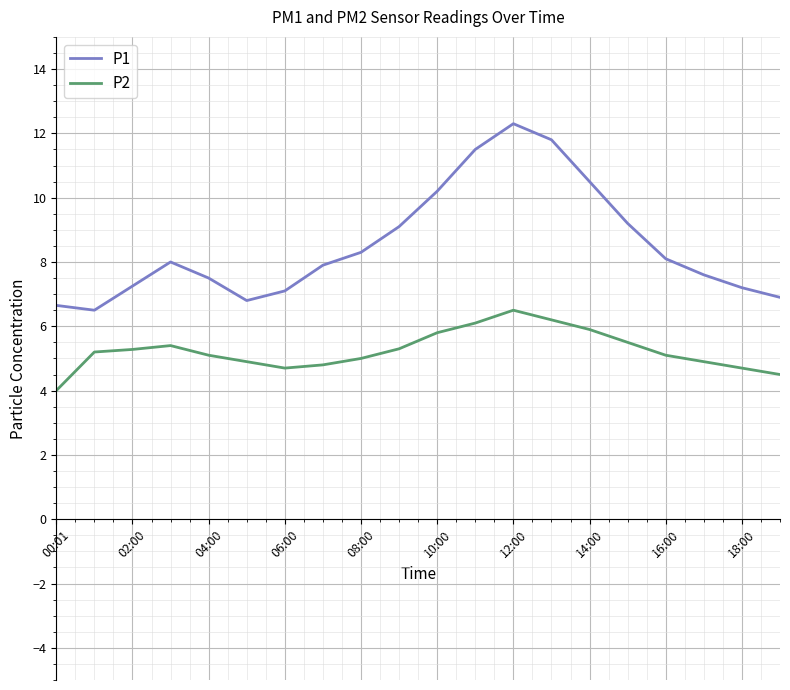

Does the chart display data point markers on the line(s)?

No